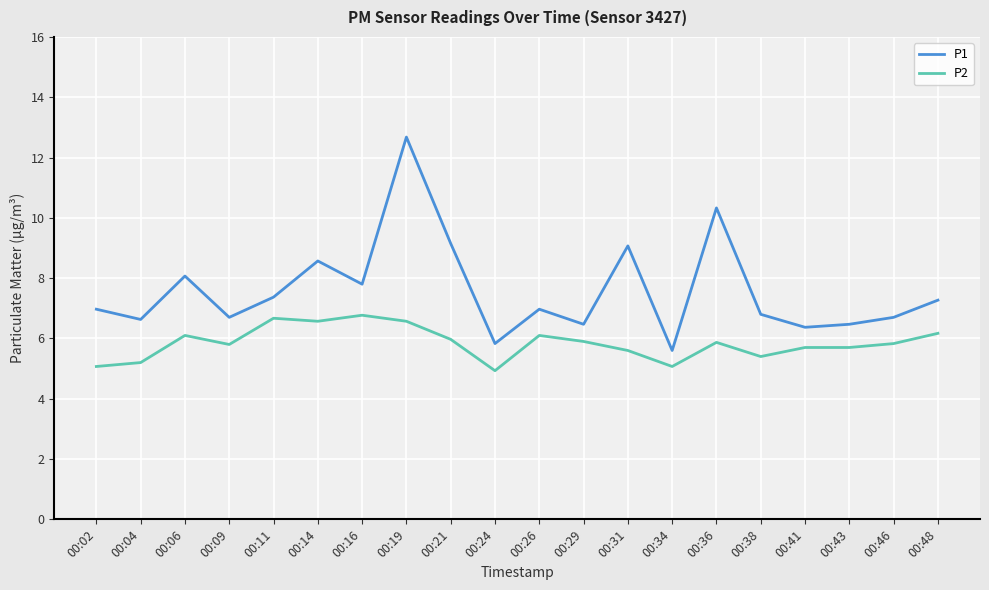

What is the maximum value for P1?

12.7